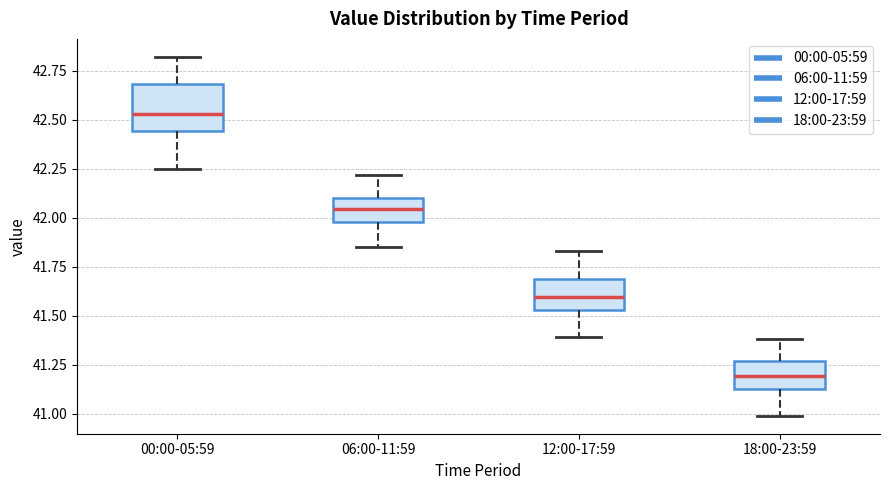

Which box's median line is the lowest?

18:00-23:59